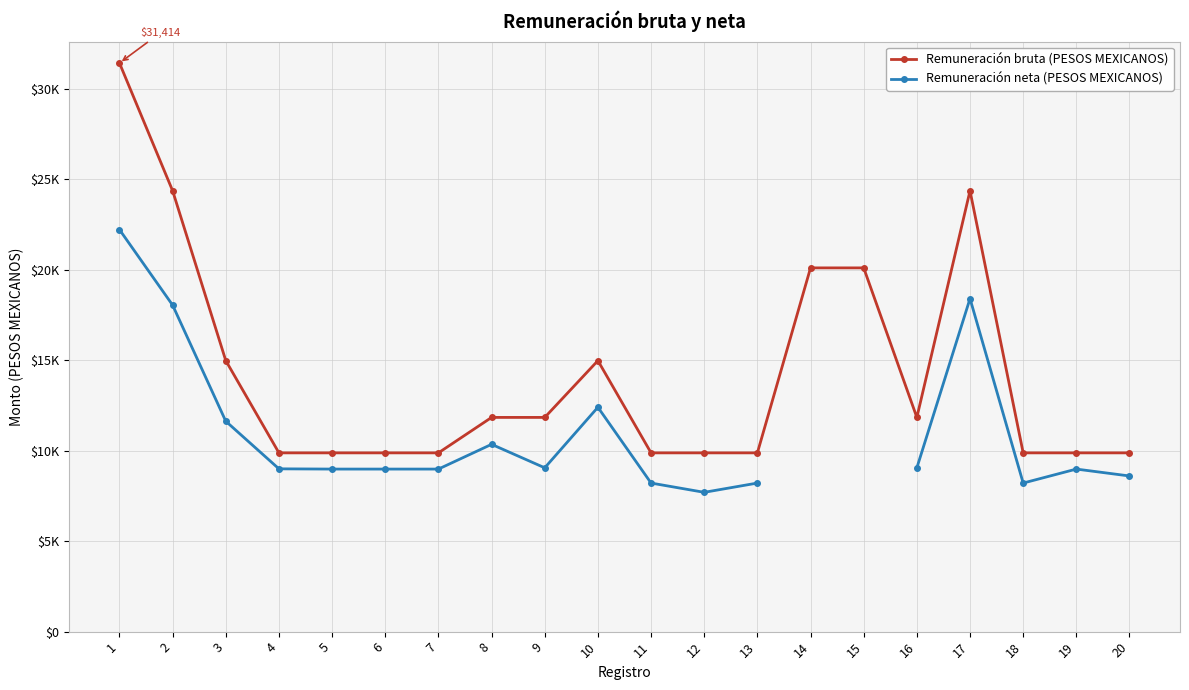

What is the difference between the highest and lowest values at 20?

1276.8